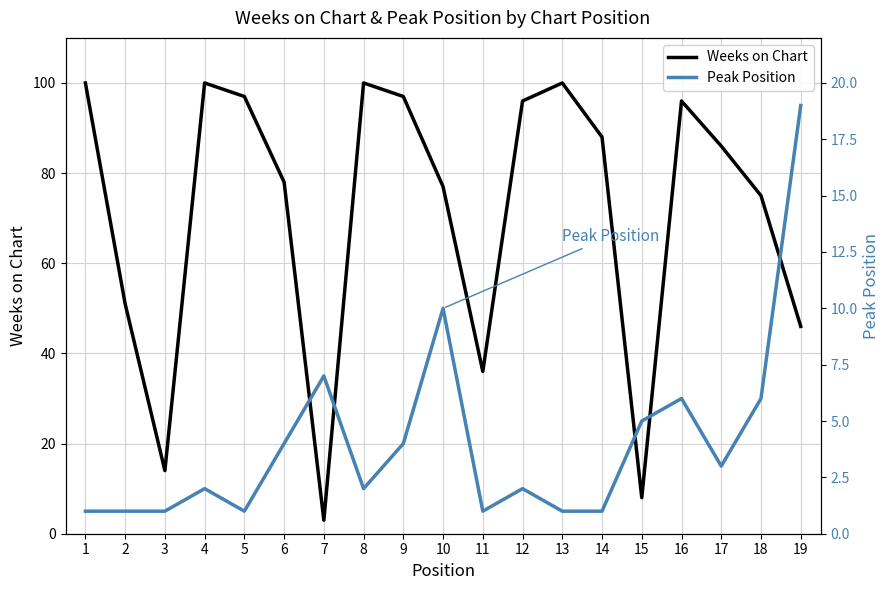

Where does the Weeks on Chart series first go above 86?

1